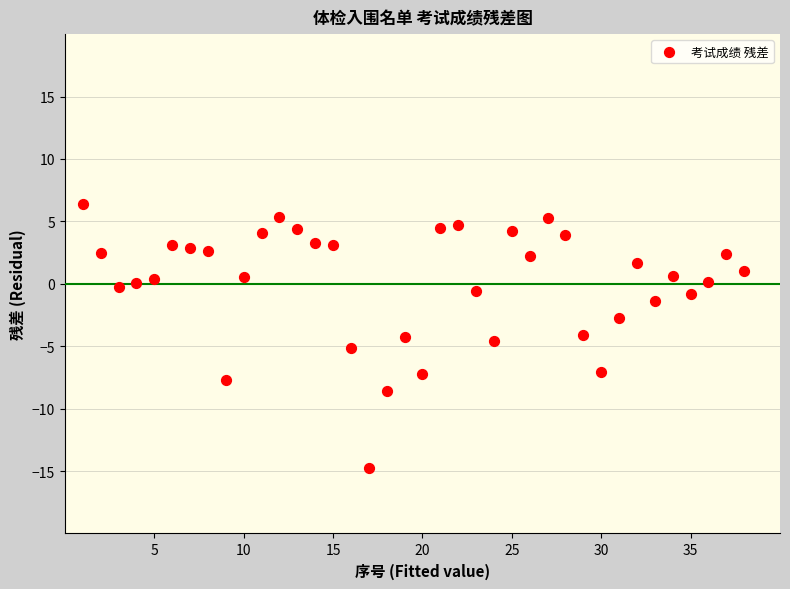

What is the range of X values (max minus min)?

37.0